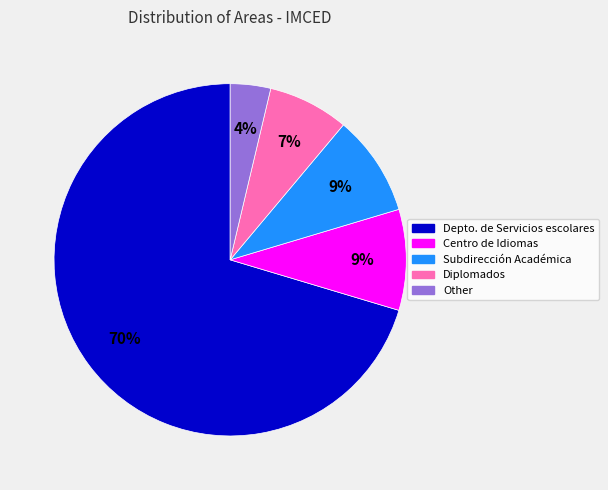

Is it true that Other is 4% of the pie?

True